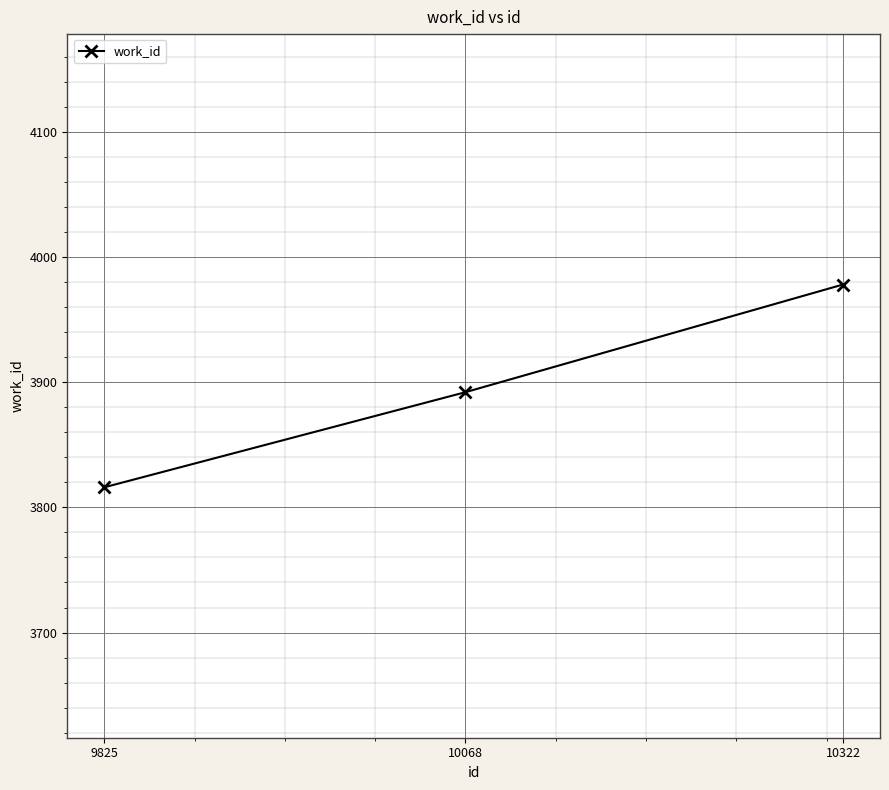

The chart shows a value of 3978 at 10322. True or false?

True